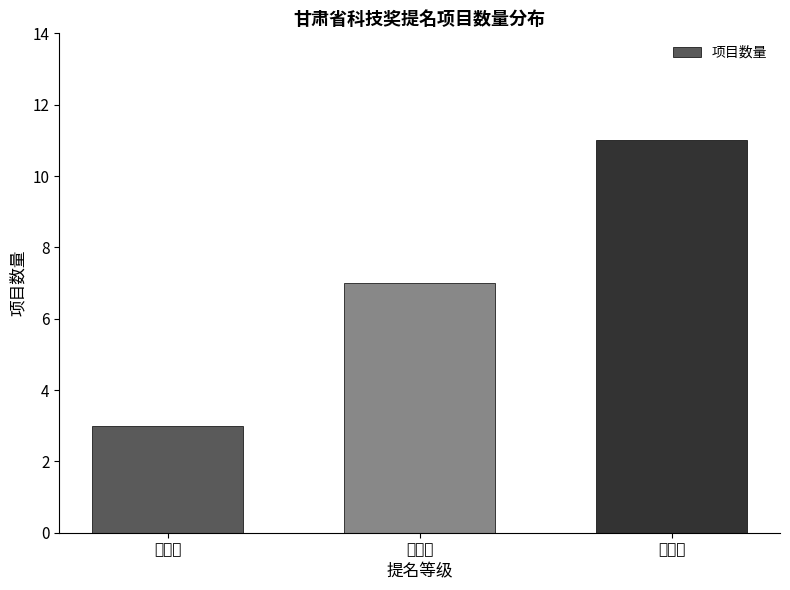

Reading right to left, list all the values displayed in this chart.

11	7	3